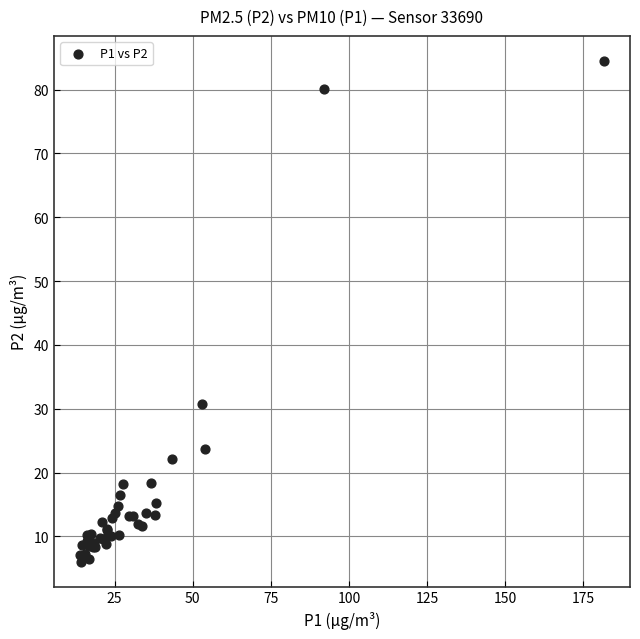

What Y value in the scatter plot is closest to 45?

30.8